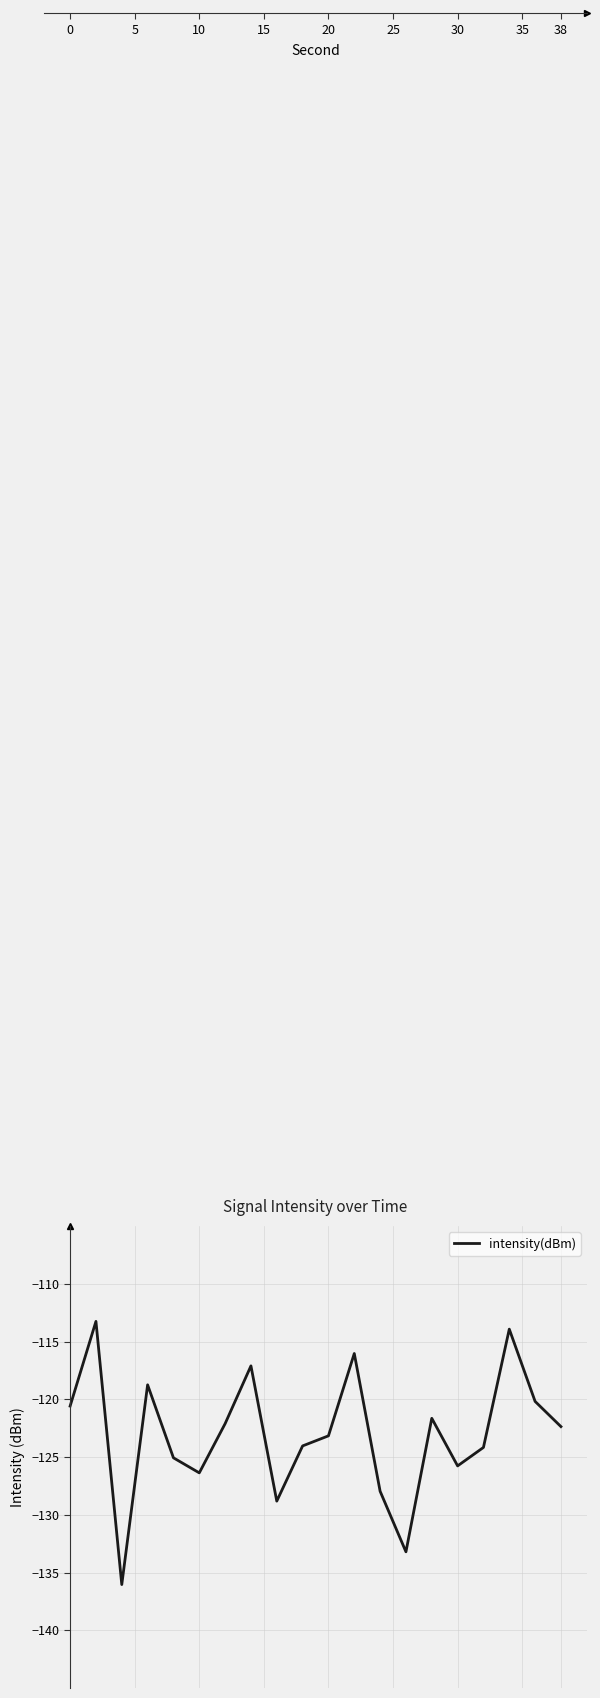

What is the smallest value displayed?

-136.0